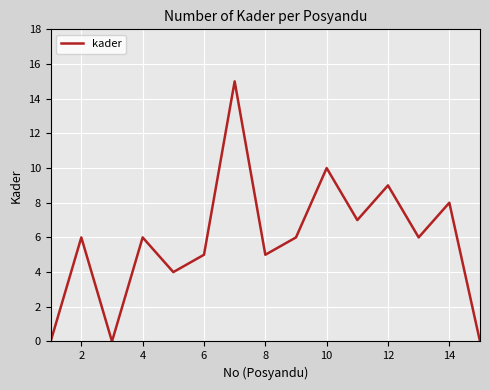

Is this an area chart (filled region under the line)?

No